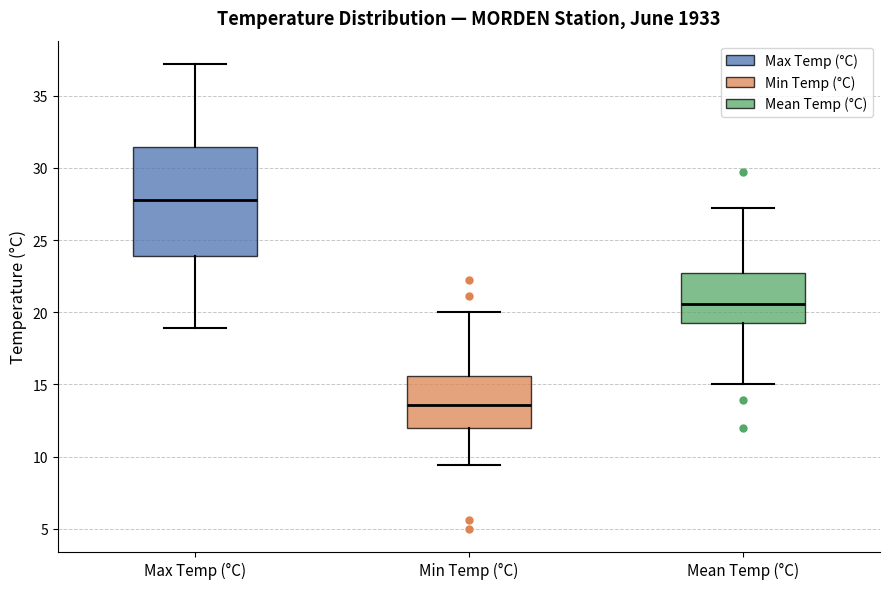

Reading left to right, read every box against the y-axis: the position of its median line, the range the box covers, and the ends of its whiskers. The values are not printed on the chart, so give them approximately, as read against the axis.

Max Temp (°C): median 28.0, box 24.0 to 31.5, whiskers 19.0 to 37.0
Min Temp (°C): median 13.5, box 12.0 to 15.5, whiskers 9.5 to 20.0
Mean Temp (°C): median 20.5, box 19.5 to 22.5, whiskers 15.0 to 27.0